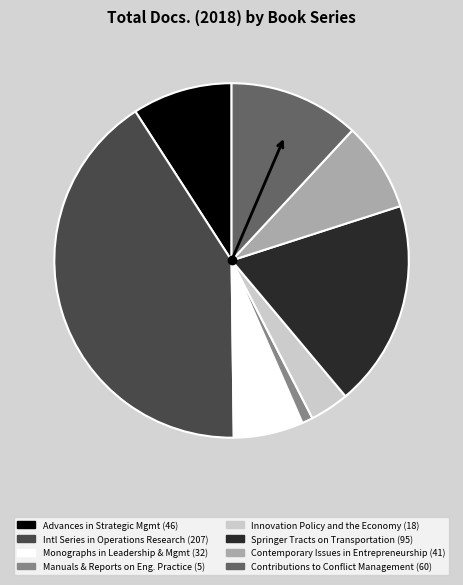

How many segments does this pie chart have?

8